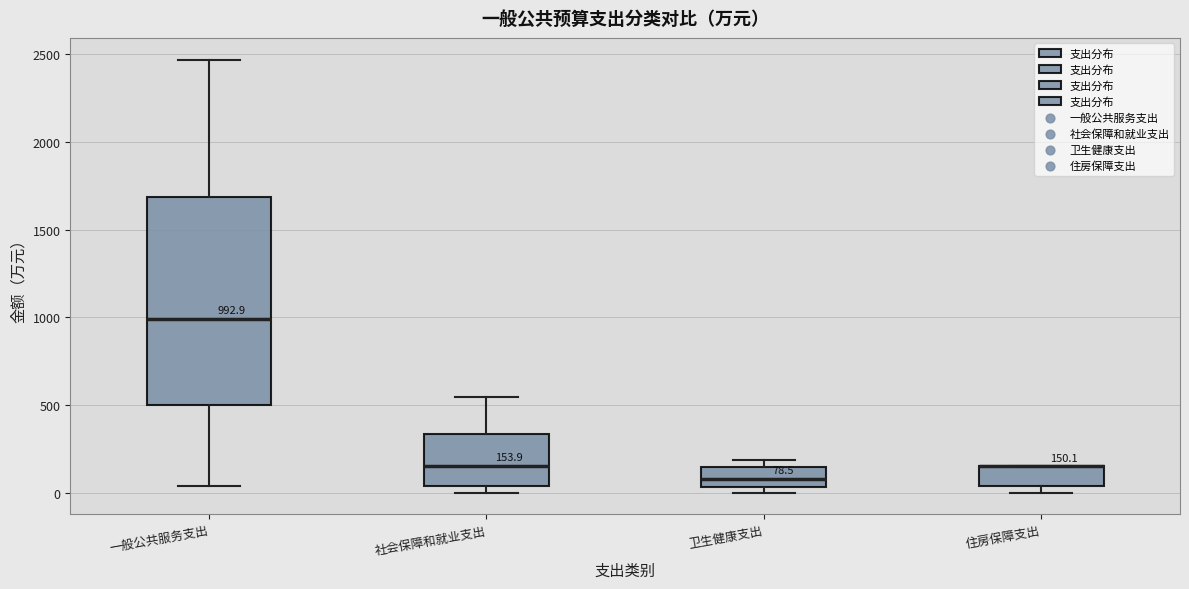

Which box is the tallest, from its lower edge to its upper edge?

一般公共服务支出